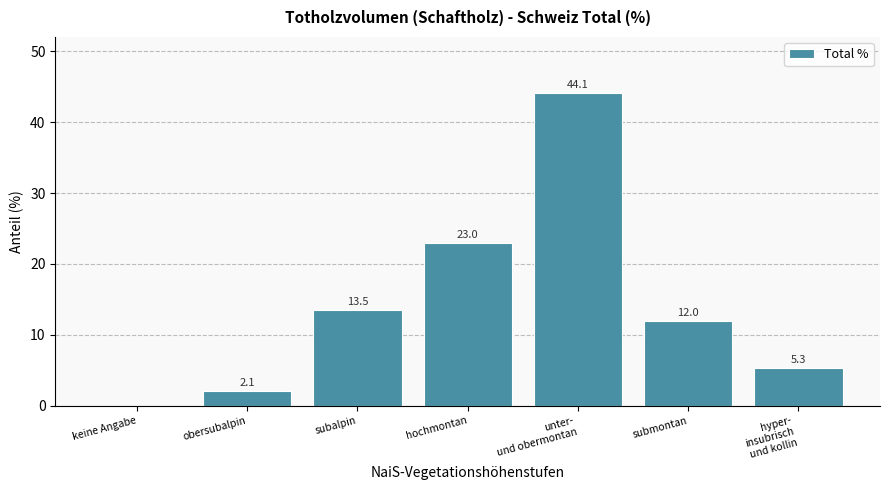

At which label does the data first exceed 12?

subalpin